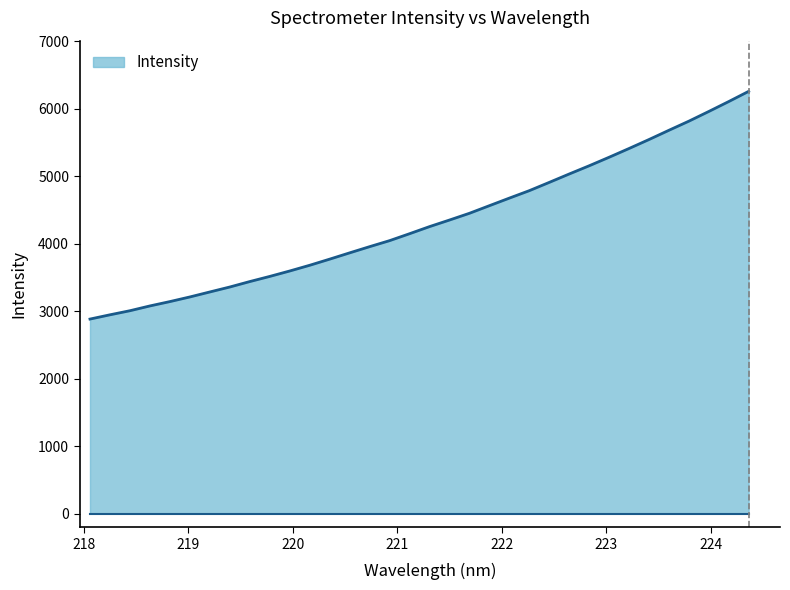

What is the difference between the maximum and minimum values?

3373.6